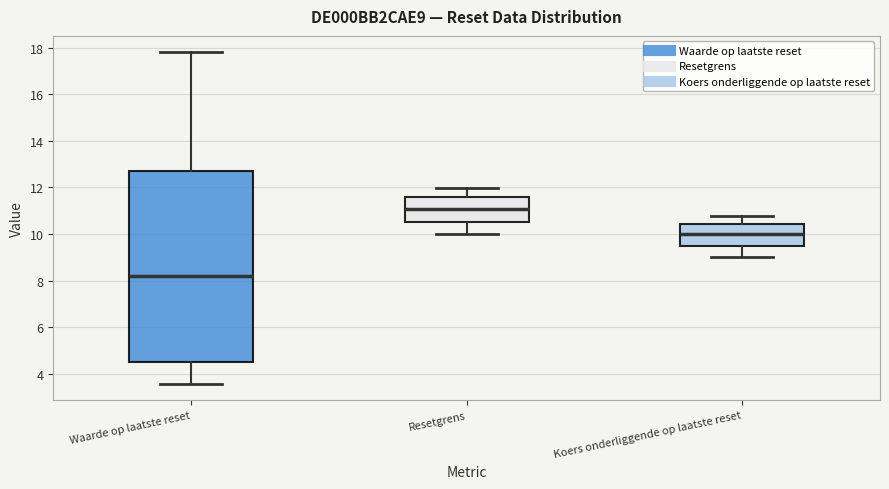

Which box is the tallest, from its lower edge to its upper edge?

Waarde op laatste reset